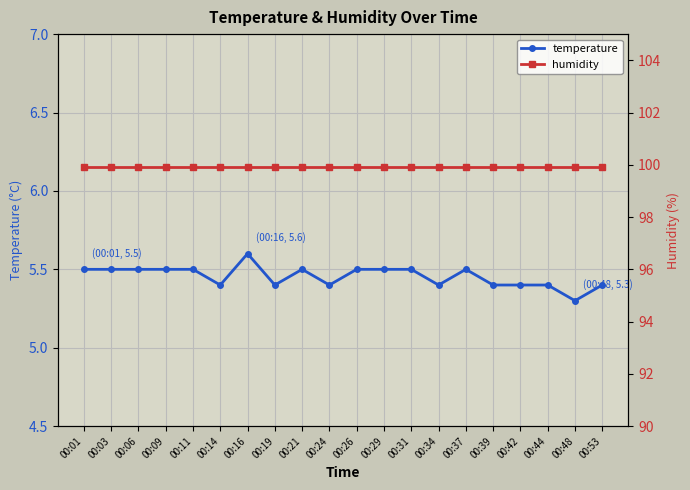

What is the value of the humidity point at the 14th from the left?

99.9